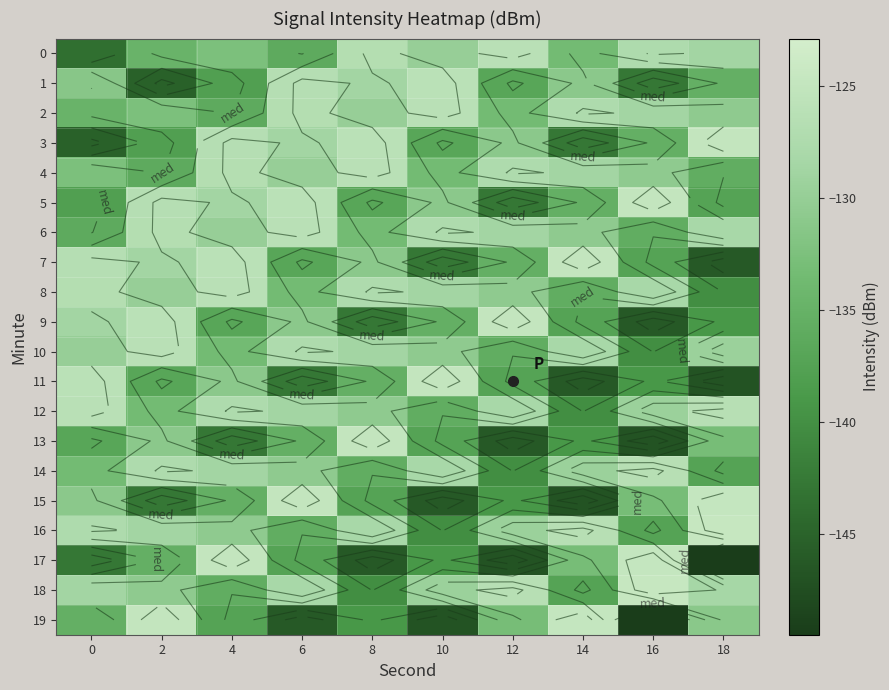

Is it true that 6 equals -126.8 at 2?

True